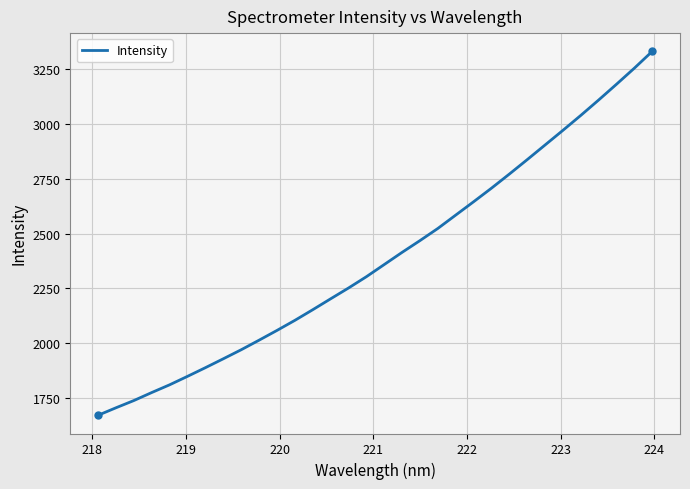

What is the greatest value displayed?

3330.8